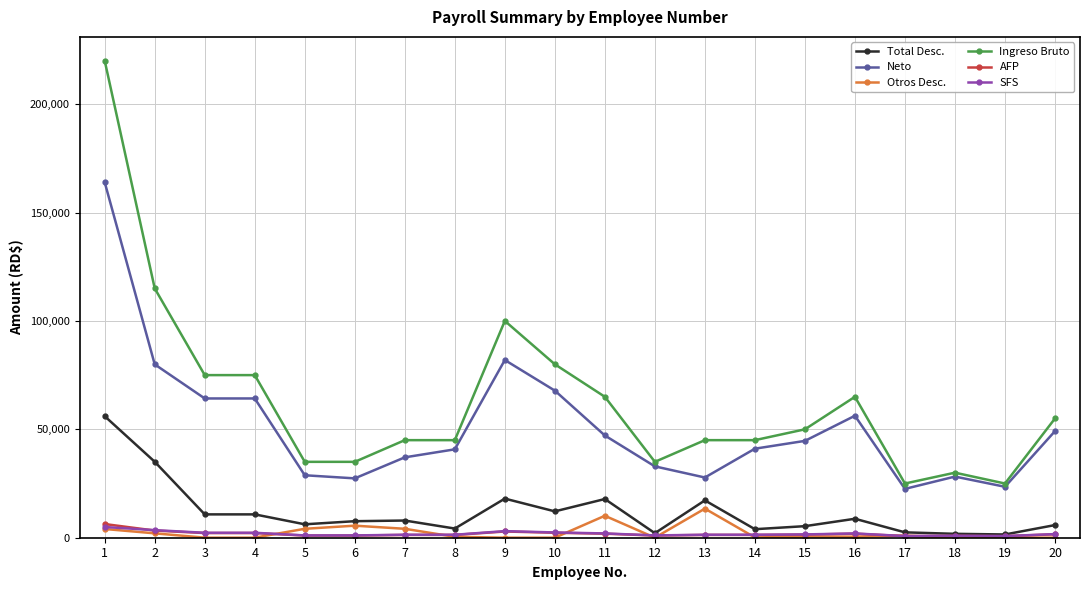

What is the difference between the highest and lowest values at 5?

33995.5